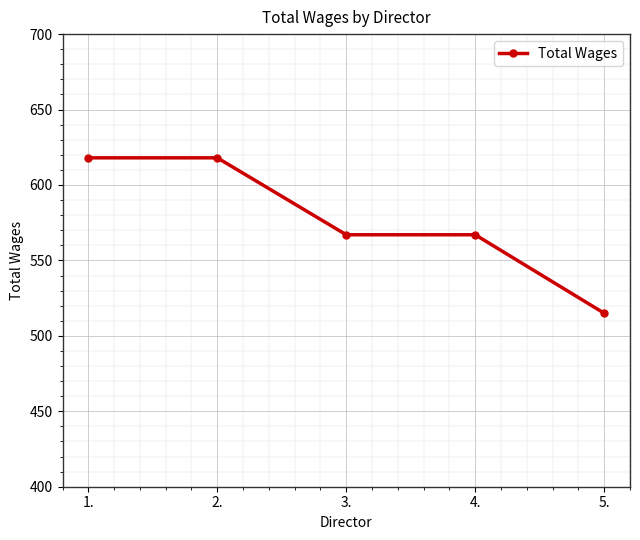

What is the label of the 2nd point from the left?

2.